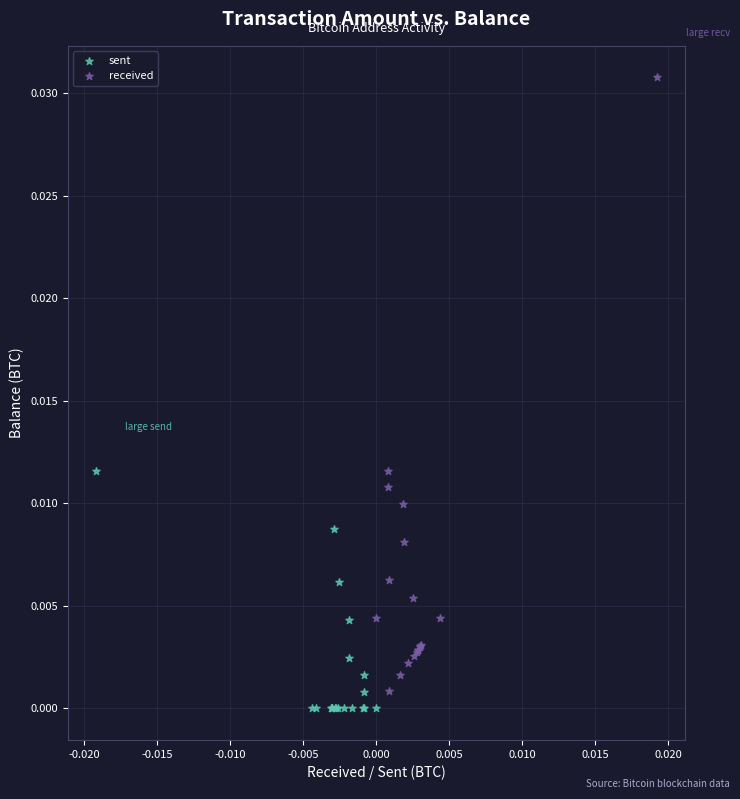

Which series contains the highest Y value?

received